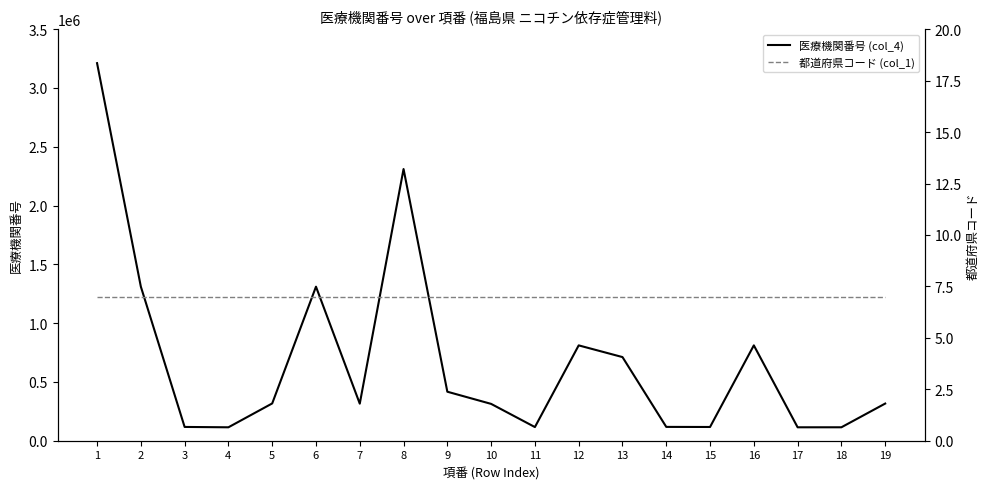

What is the value of the 都道府県コード (col_1) point at the 18th from the left?

7